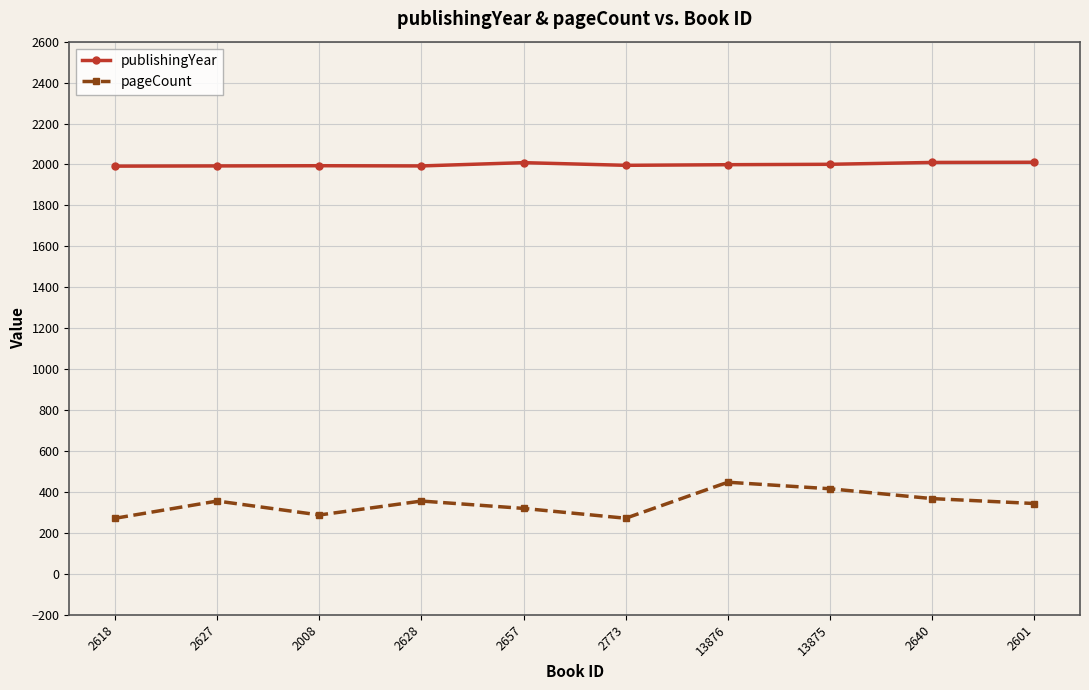

Is it true that publishingYear equals 549 at 2773?

False